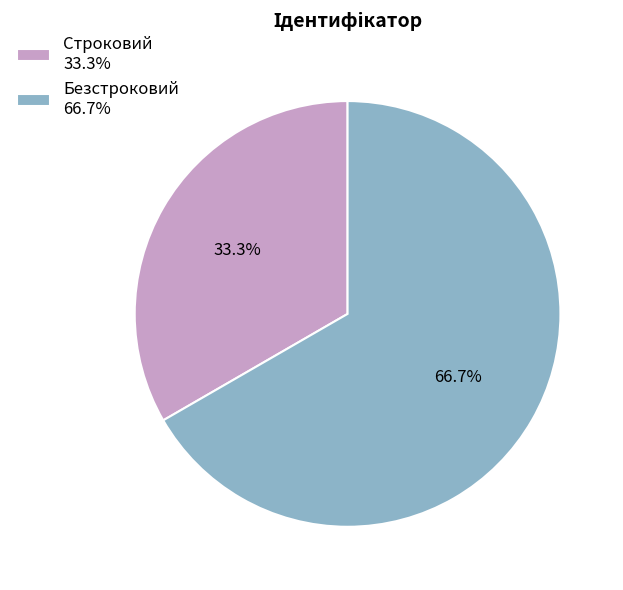

What percentage is the Строковий slice, to the nearest percent?

33%